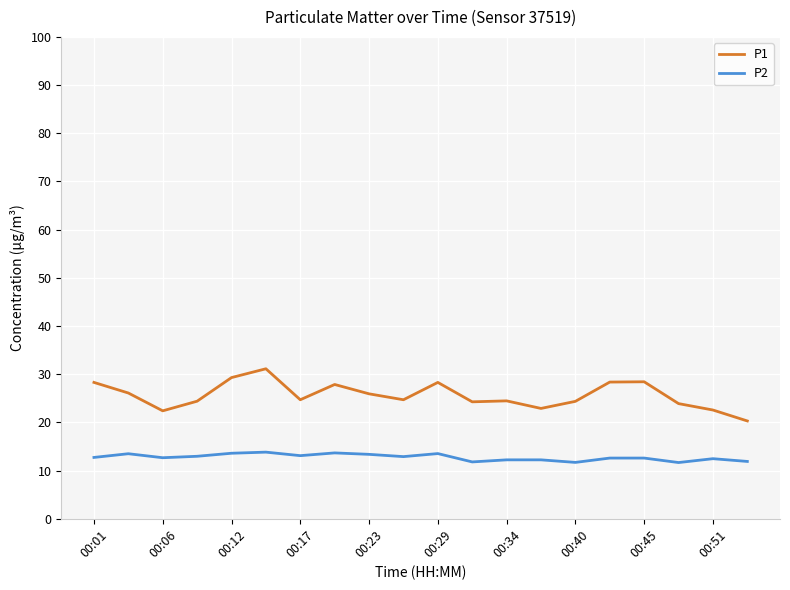

Which series has the largest total across all categories?

P1